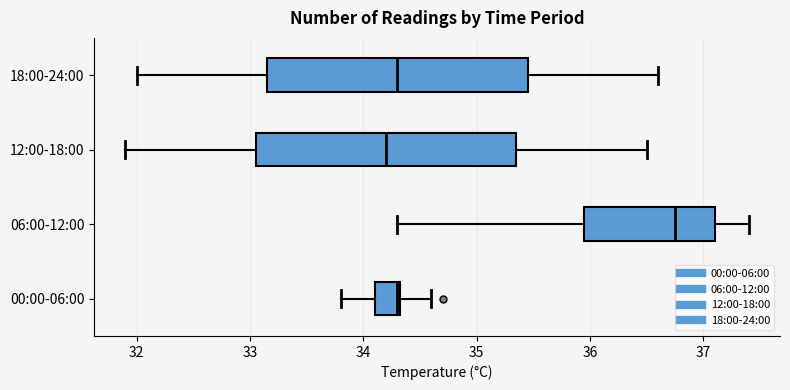

Where is the right edge of the box for 18:00-24:00 on the x-axis? The values are not printed on the chart, so give them approximately, as read against the axis.

35.5